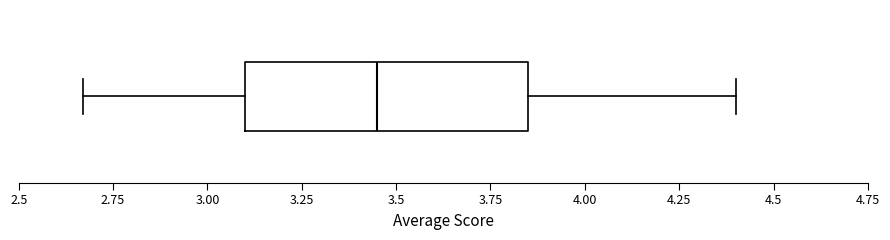

Transcribe this box plot: give where the median line is, the range the box spans, and where the two whiskers end, as read against the x-axis. The values are not printed on the chart, so give them approximately, as read against the axis.

median 3.45, box 3.10 to 3.85, whiskers 2.65 to 4.40